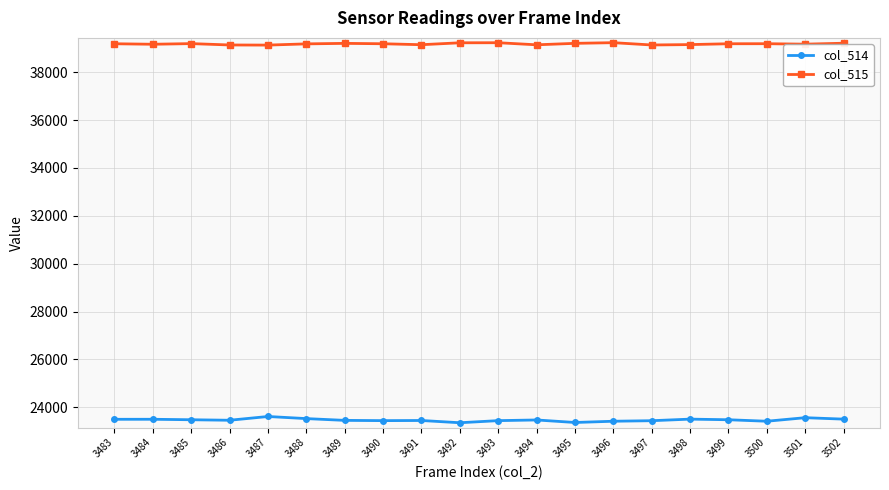

Rank the series at 3499 from highest to lowest value.

col_515, col_514